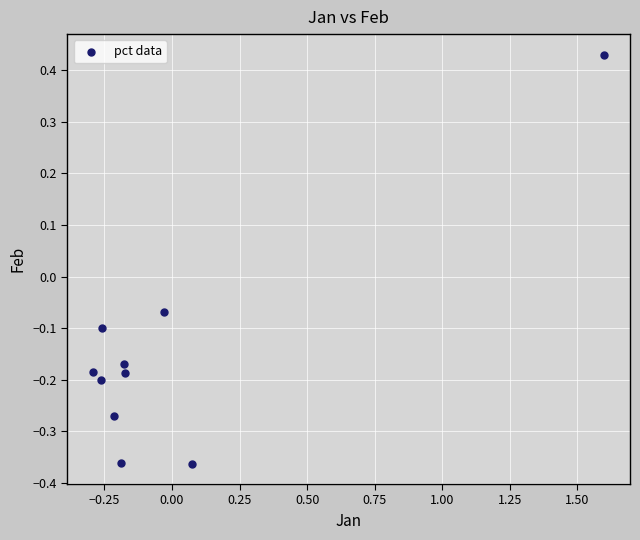

What is the range of X values (max minus min)?

1.9